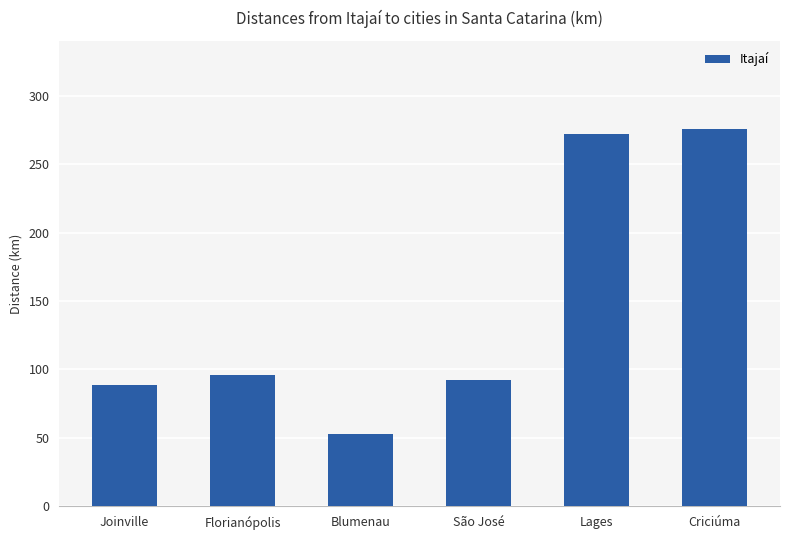

Does the chart contain stacked bars?

No